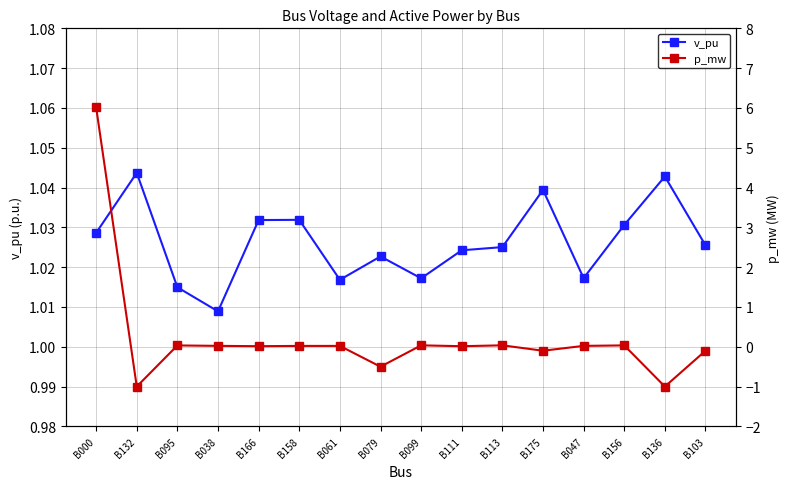

List the series in order of their peak value, lowest first.

v_pu, p_mw